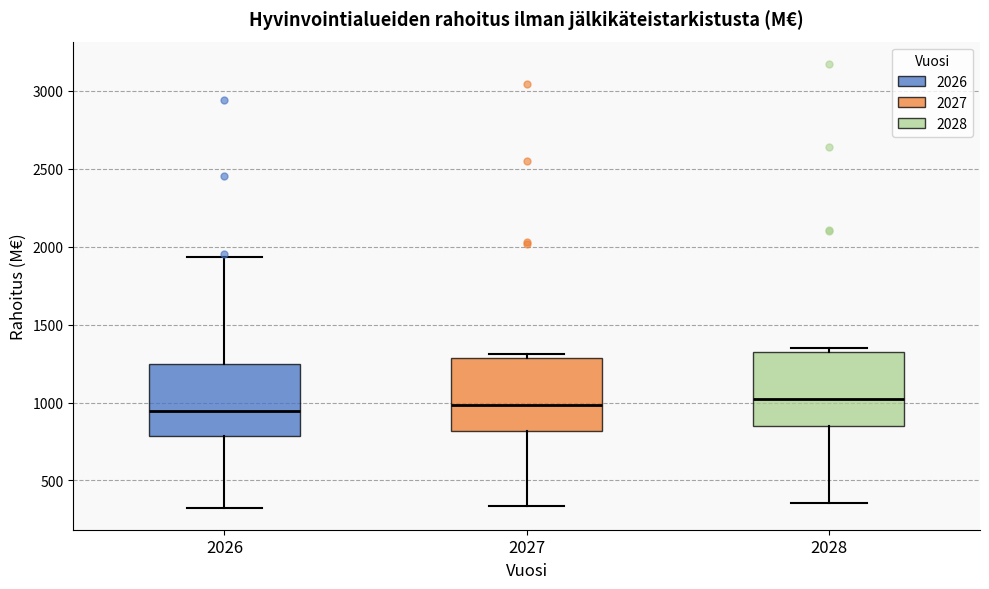

Where is the lower edge of the box at x = 2026 on the y-axis? The values are not printed on the chart, so give them approximately, as read against the axis.

800